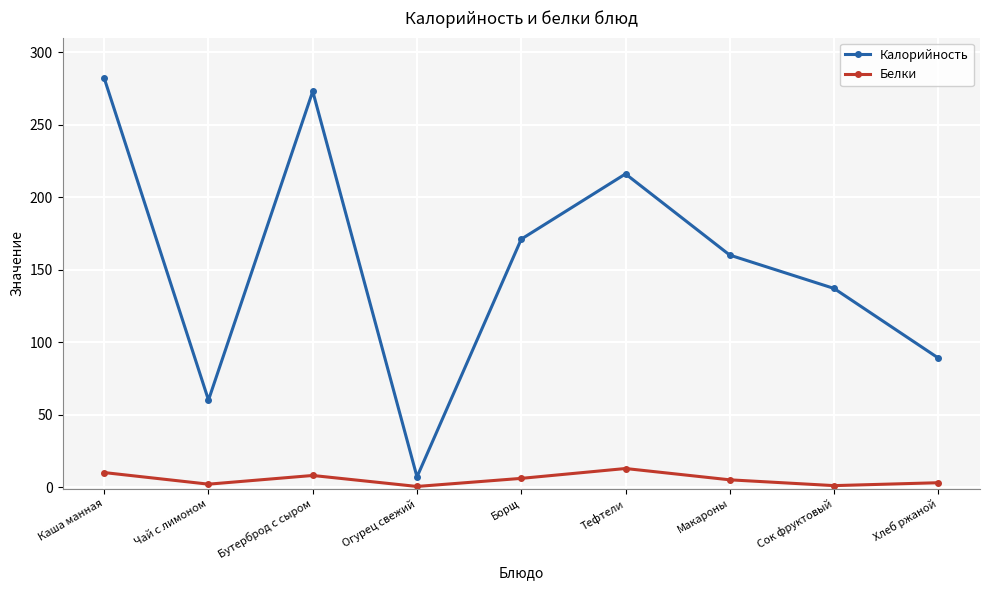

Which series has the largest total across all categories?

Калорийность